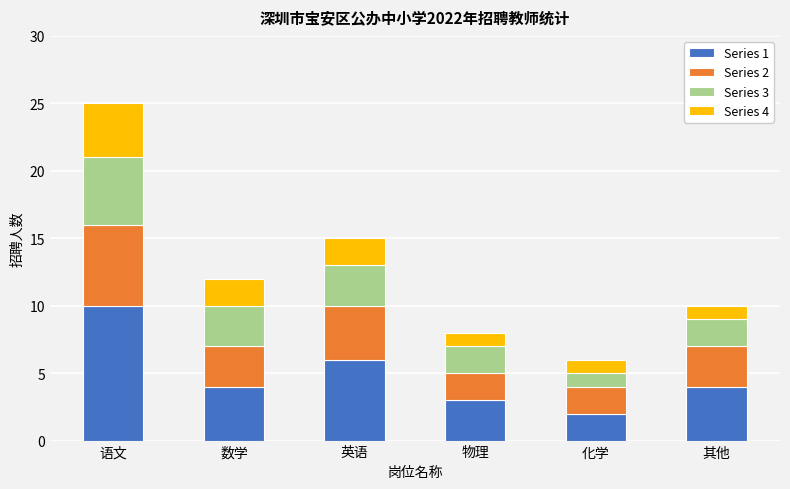

How many bars are there in total?

6